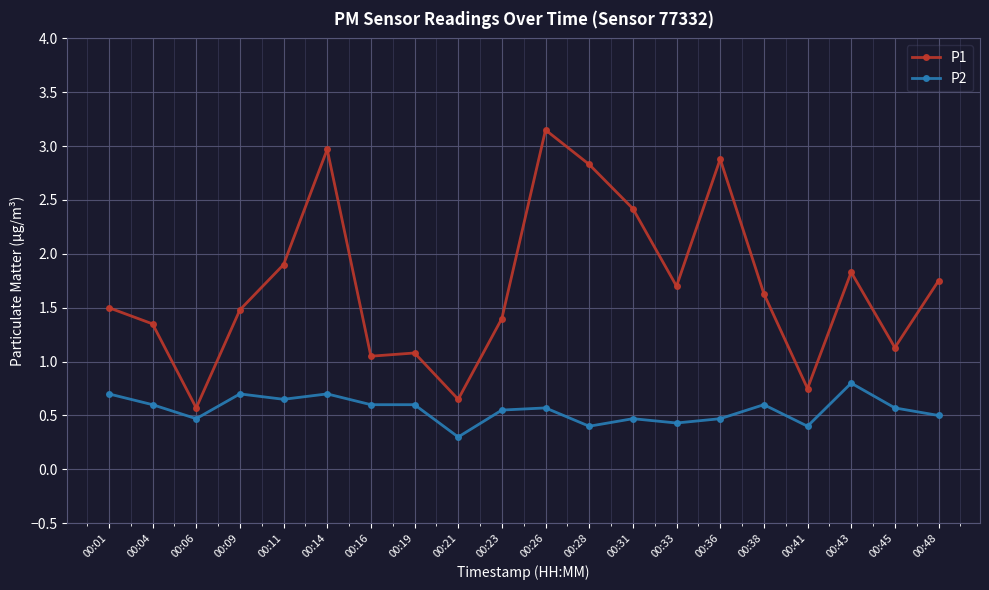

What are all the series names shown in the legend?

P1, P2